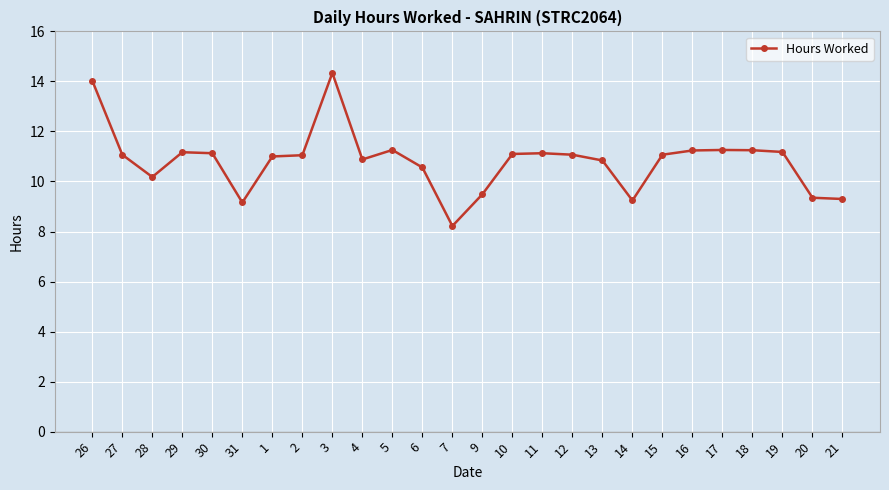

What is the maximum value shown in the chart?

14.3